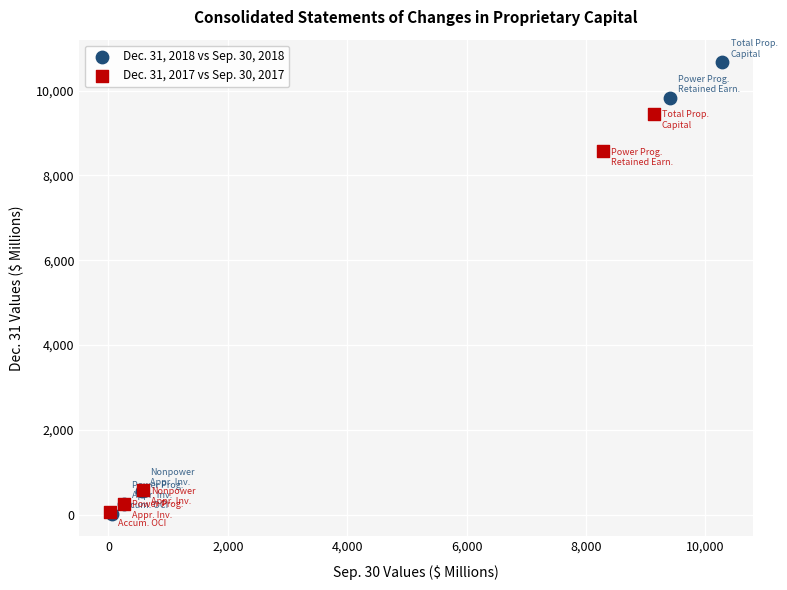

Which series has the largest Y range (max minus min)?

Dec. 31, 2018 vs Sep. 30, 2018